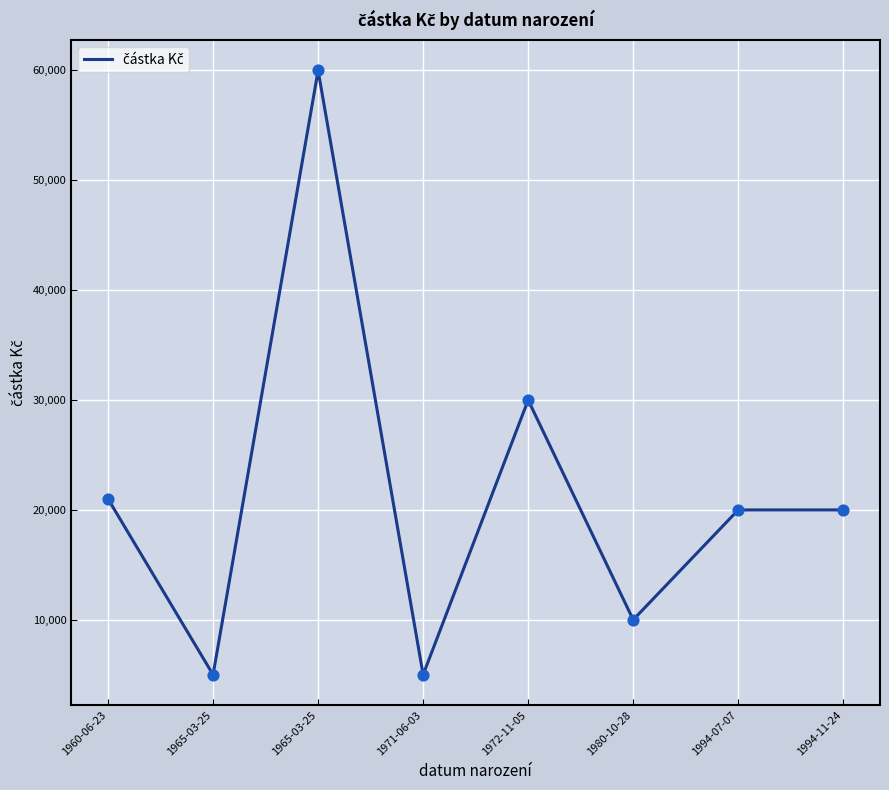

Does the chart have visible grid lines?

Yes